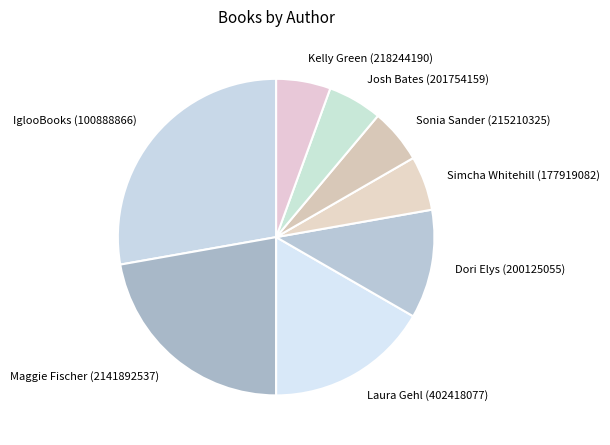

How many segments does this pie chart have?

8